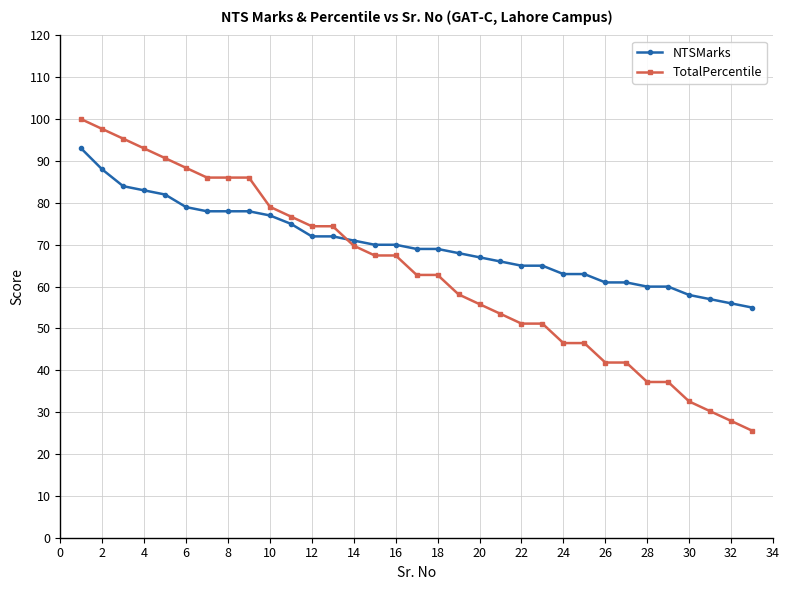

Which series ends up on top after the final intersection of TotalPercentile and NTSMarks?

NTSMarks